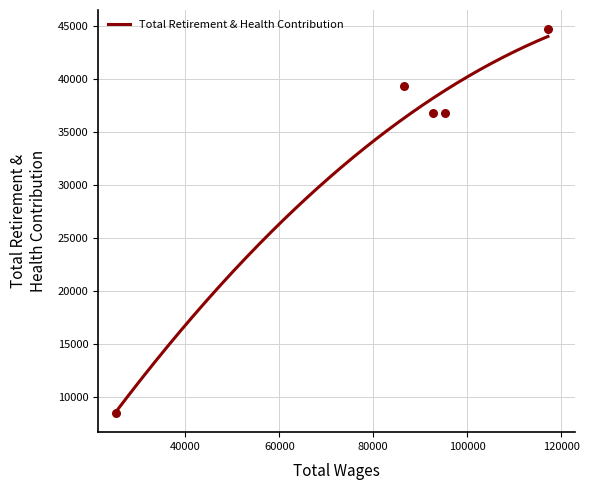

What is the change in value from 117177.0 to 25213.0?

-36197